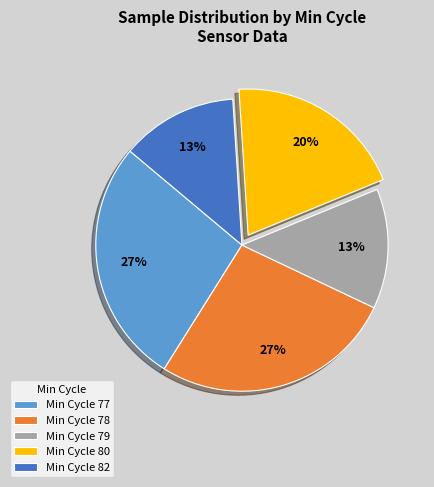

To the nearest percent, what is the average slice percentage?

20%